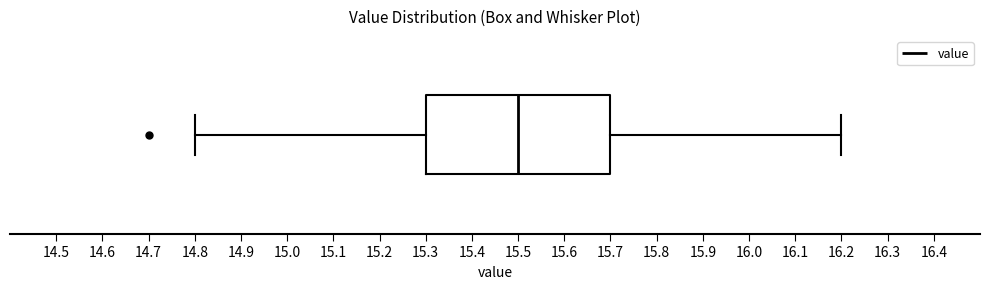

Transcribe this box plot: give where the median line is, the range the box spans, and where the two whiskers end, as read against the x-axis. The values are not printed on the chart, so give them approximately, as read against the axis.

median 15.5, box 15.3 to 15.7, whiskers 14.8 to 16.2